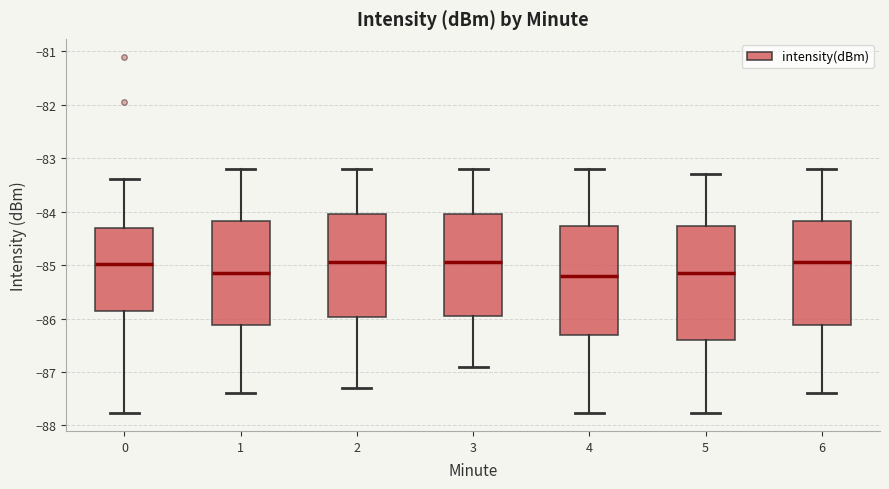

Where does the median line of the box at x = 3 sit on the y-axis? The values are not printed on the chart, so give them approximately, as read against the axis.

-84.9